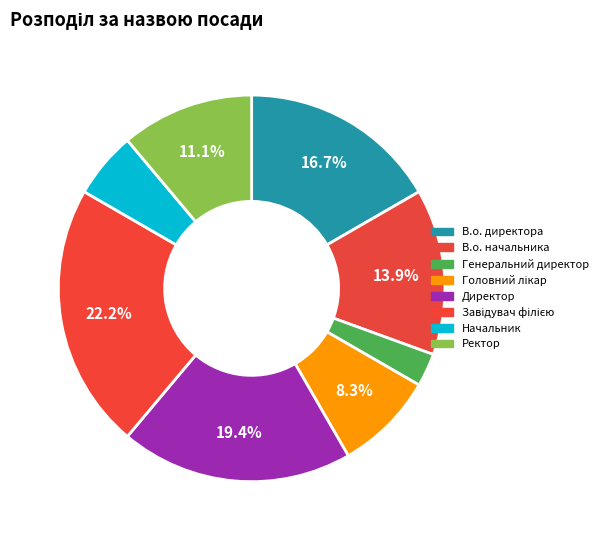

What is the largest slice in the pie chart?

Завідувач філією